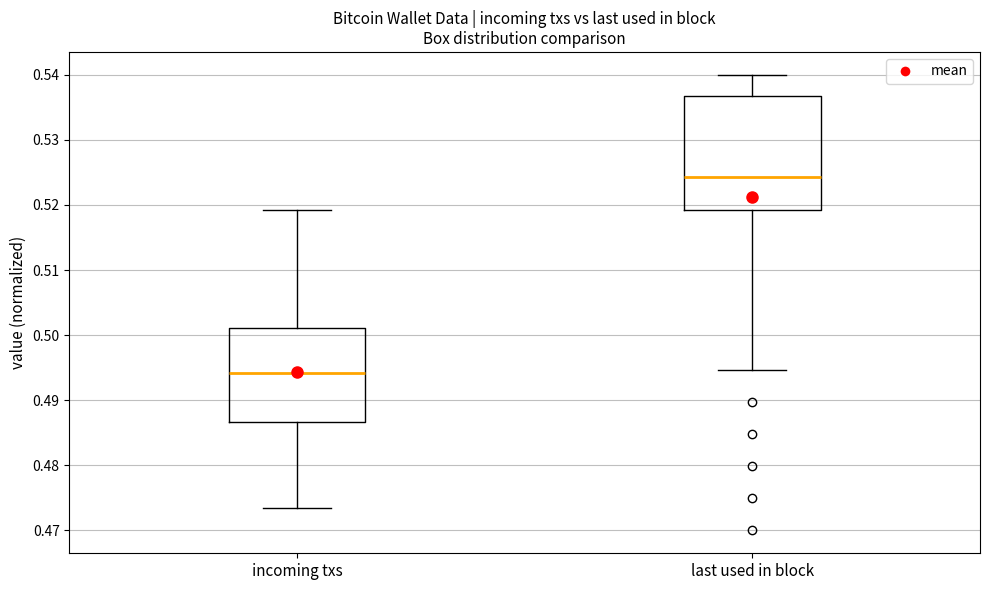

Where is the lower edge of the box for incoming txs on the y-axis? The values are not printed on the chart, so give them approximately, as read against the axis.

0.487